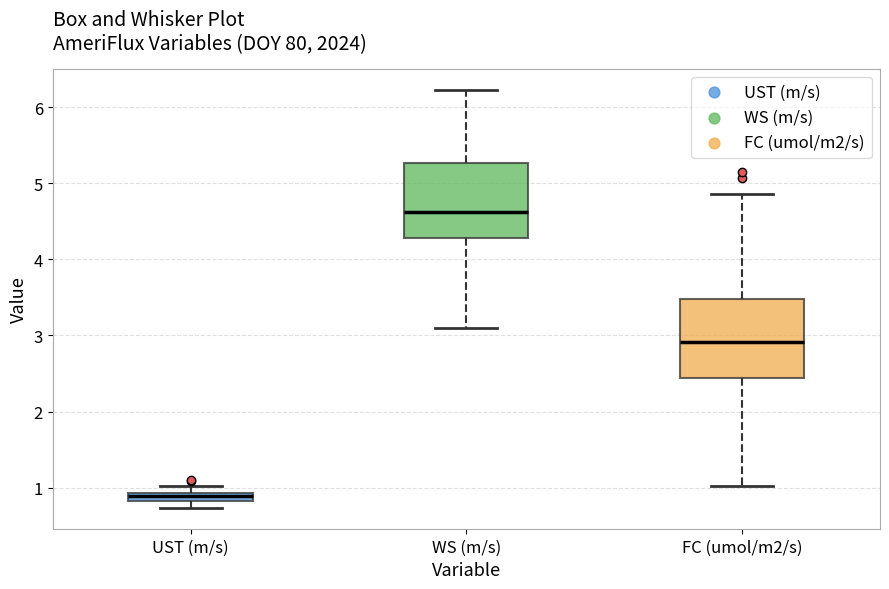

Where does the upper whisker of the box for FC (umol/m2/s) end on the y-axis? The values are not printed on the chart, so give them approximately, as read against the axis.

4.9